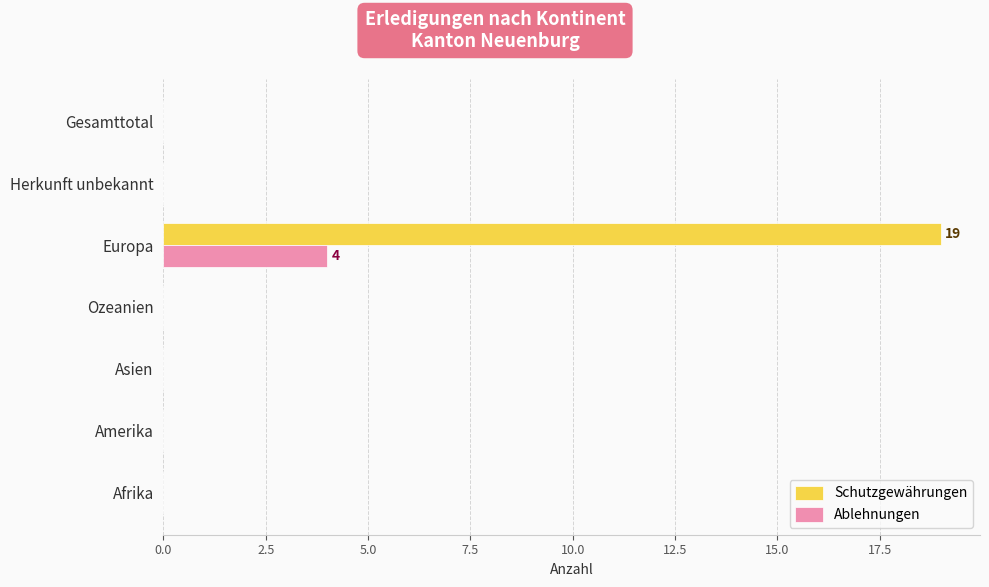

The Ablehnungen series shows 0 at Asien. True or false?

True